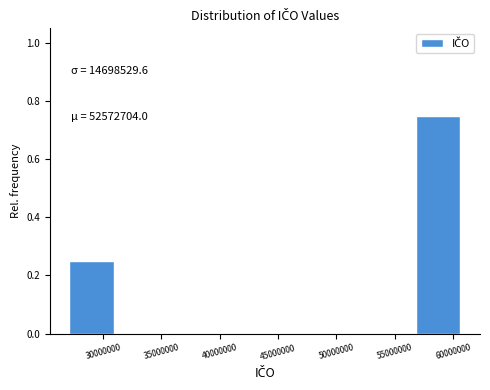

Over which range of the x-axis is the bar tallest?

57000000 to 61000000